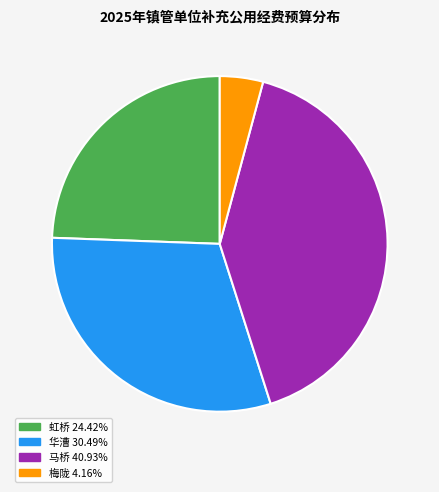

The 马桥 slice represents 41% of the pie. True or false?

True